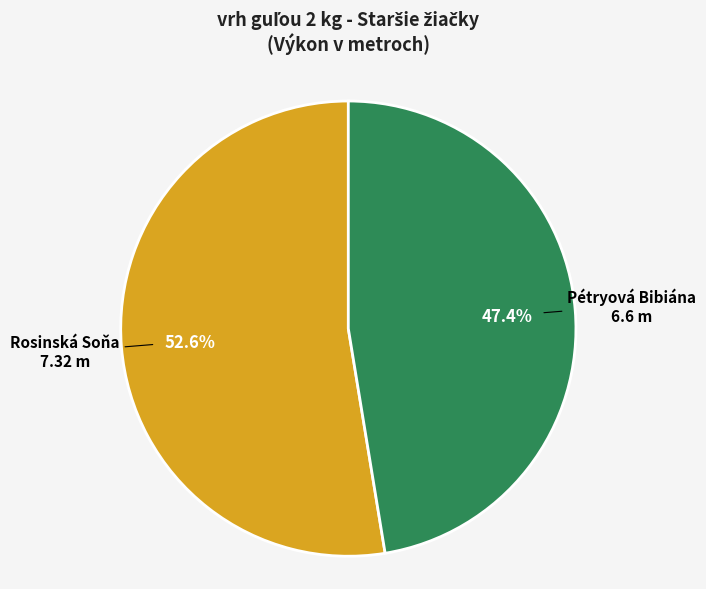

The Rosinská Soňa slice represents 63% of the pie. True or false?

False